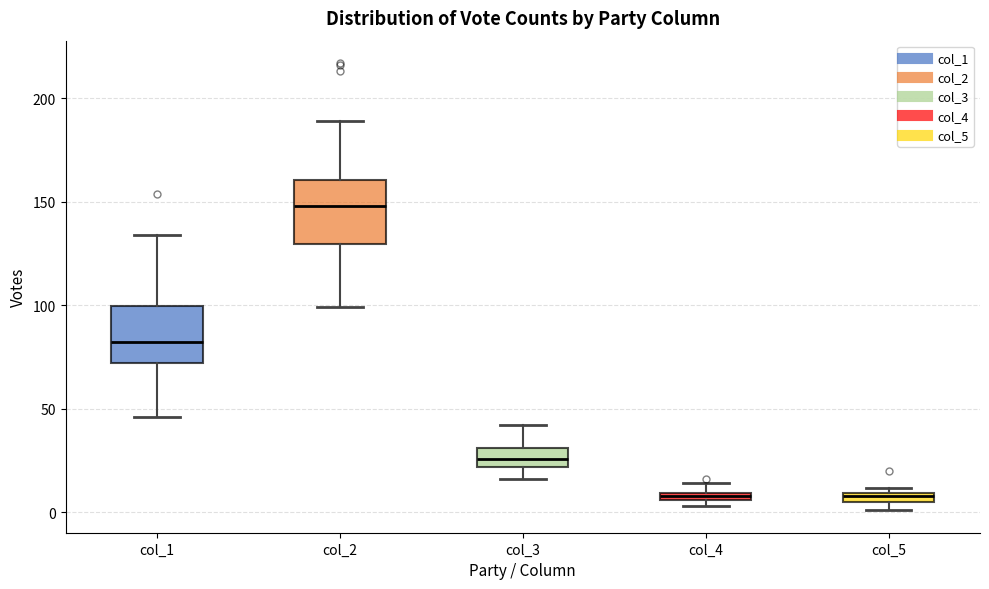

Where does the lower whisker of the box for col_2 end on the y-axis? The values are not printed on the chart, so give them approximately, as read against the axis.

100